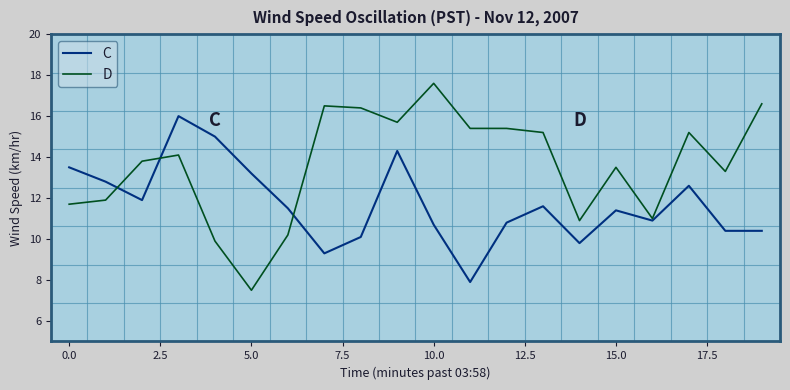

Which series has the largest total across all categories?

D